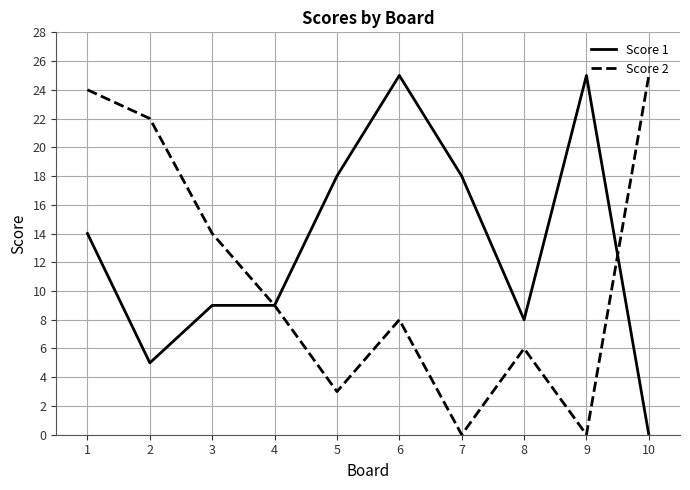

What is the total value across all series at 1?

38